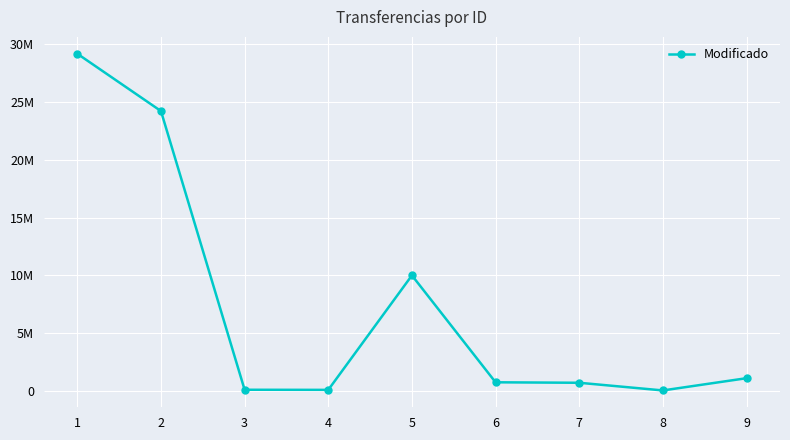

True or false: the data has more than 0 interior local peaks.

True